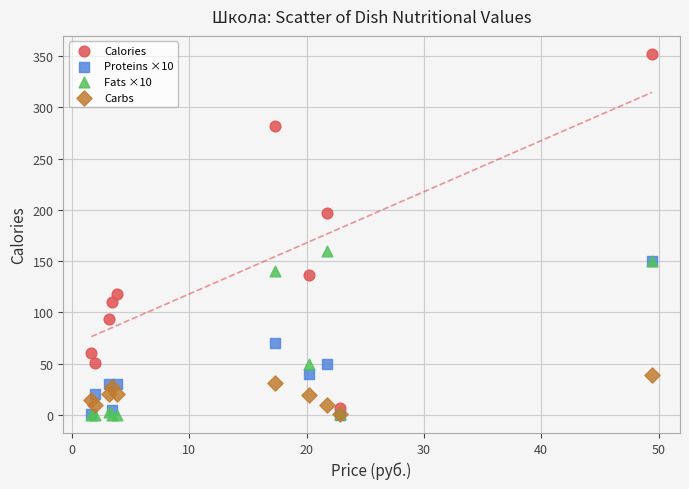

Across all series, what Y value is closest to 176?

160.0